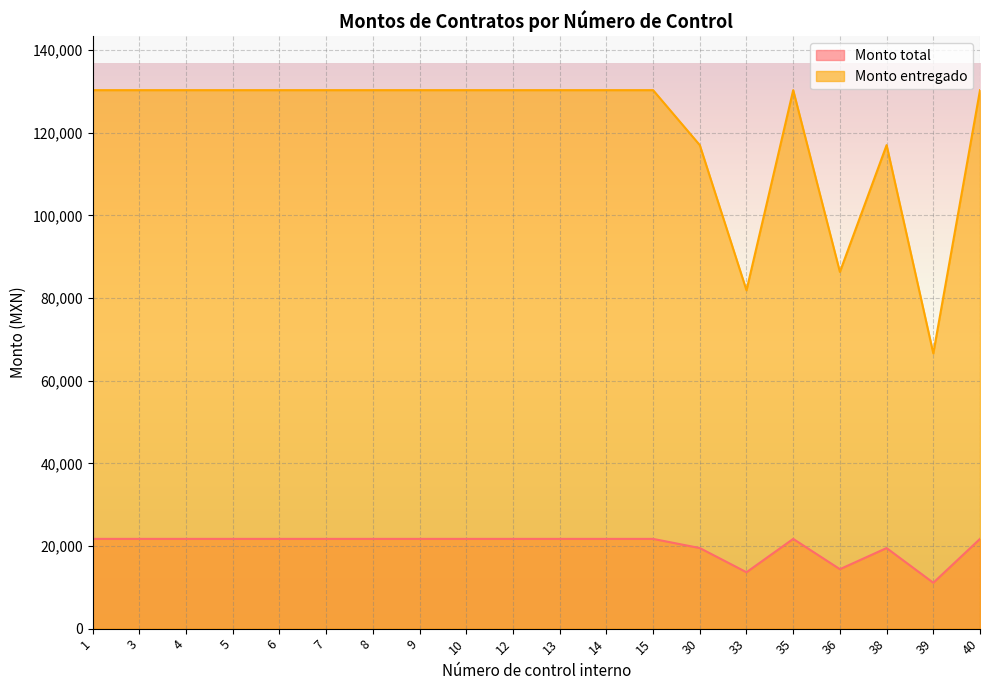

In Monto entregado, how many points are higher than both neighbors (excluding endpoints)?

2